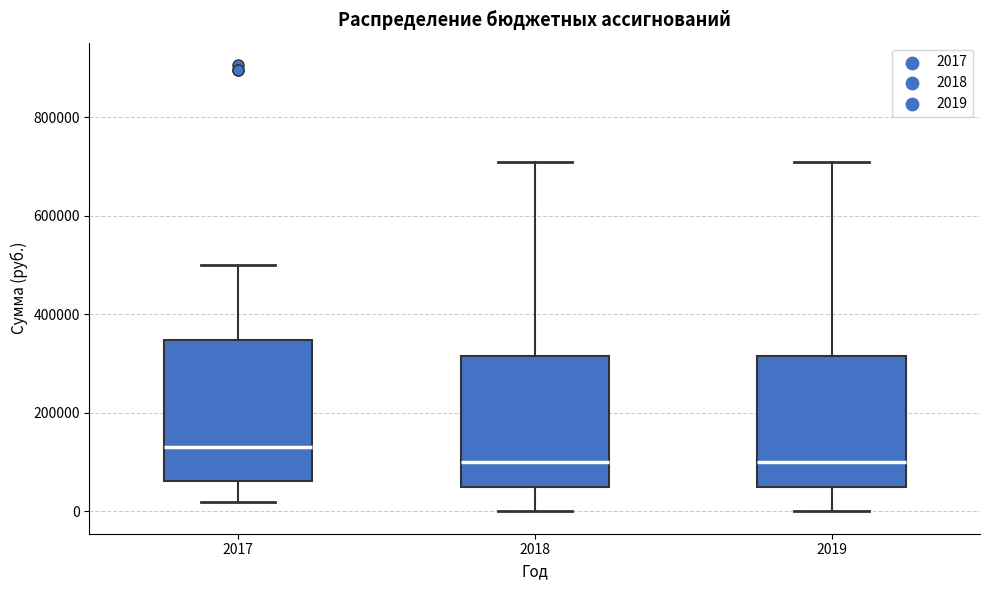

Reading left to right, transcribe this box plot: for each box, give where its median line is, the range the box spans, and where its two whiskers end, as read against the y-axis. The values are not printed on the chart, so give them approximately, as read against the axis.

2017: median 140000, box 60000 to 340000, whiskers 20000 to 500000
2018: median 100000, box 60000 to 320000, whiskers 0 to 720000
2019: median 100000, box 60000 to 320000, whiskers 0 to 720000